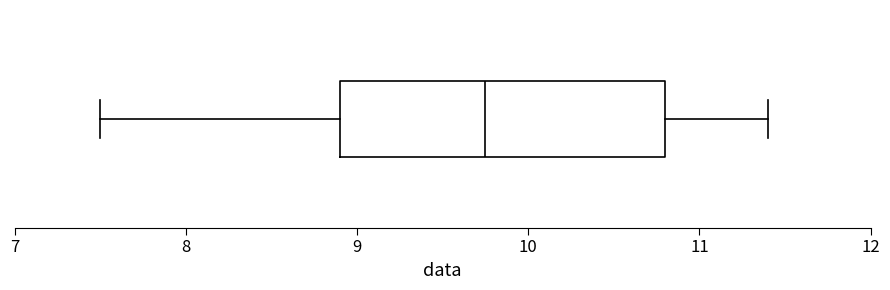

Transcribe this box plot: give where the median line is, the range the box spans, and where the two whiskers end, as read against the x-axis. The values are not printed on the chart, so give them approximately, as read against the axis.

median 9.8, box 8.9 to 10.8, whiskers 7.5 to 11.4